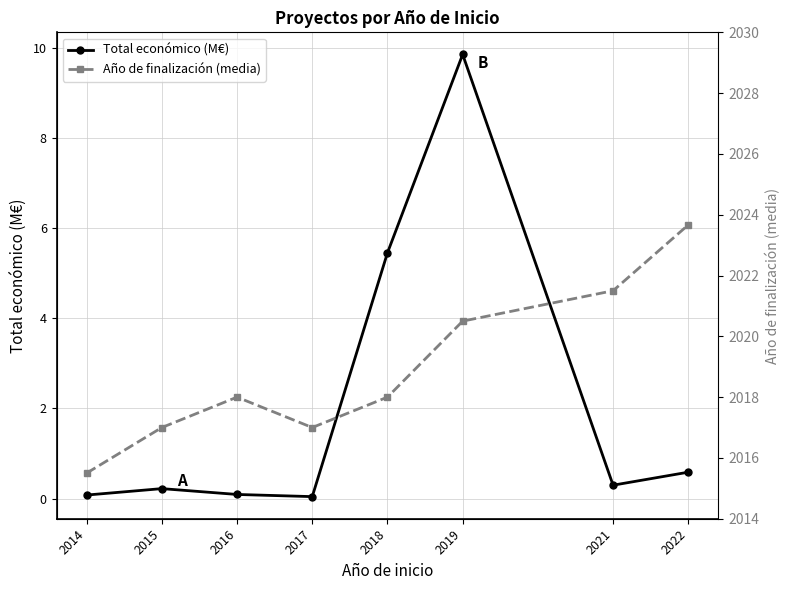

True or false: Año de finalización (media) has a value of 2017.0 at 2015.

True